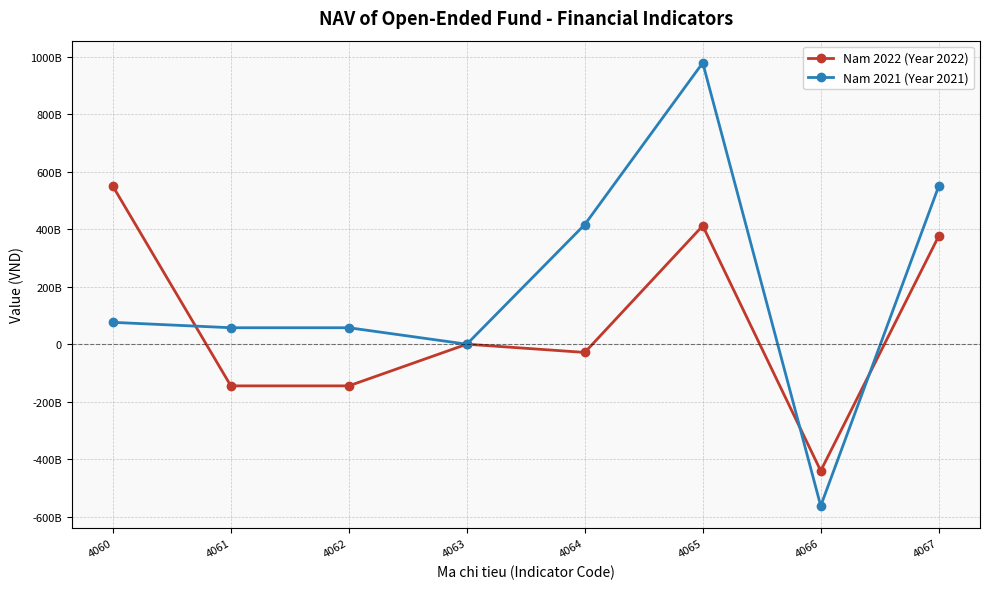

True or false: Nam 2021 (Year 2021) and Nam 2022 (Year 2022) cross at least once.

True